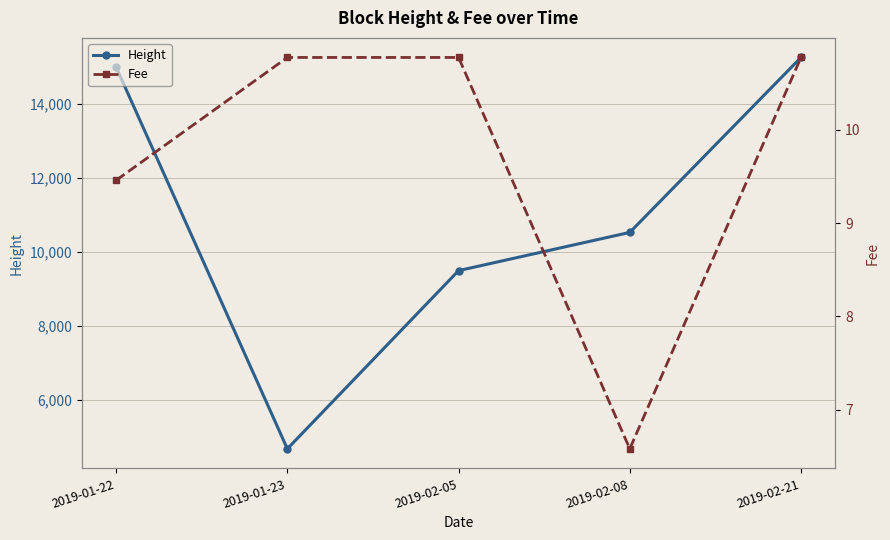

What is the difference between the highest and lowest values at 2019-02-05?

9485.2